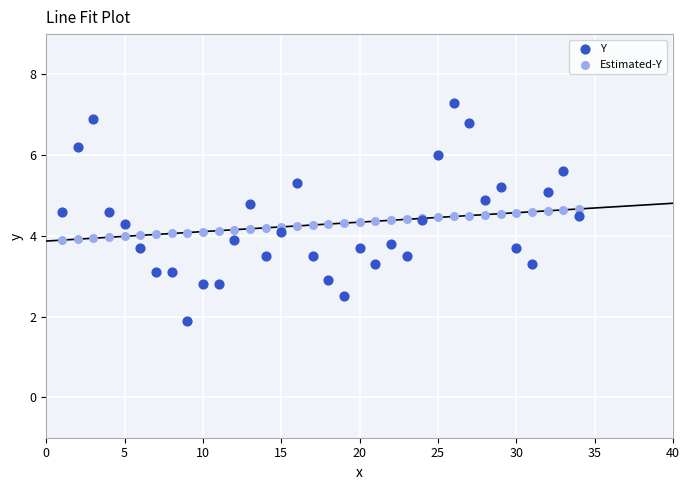

What is the X range (max minus min) for the scatter plot?

33.0